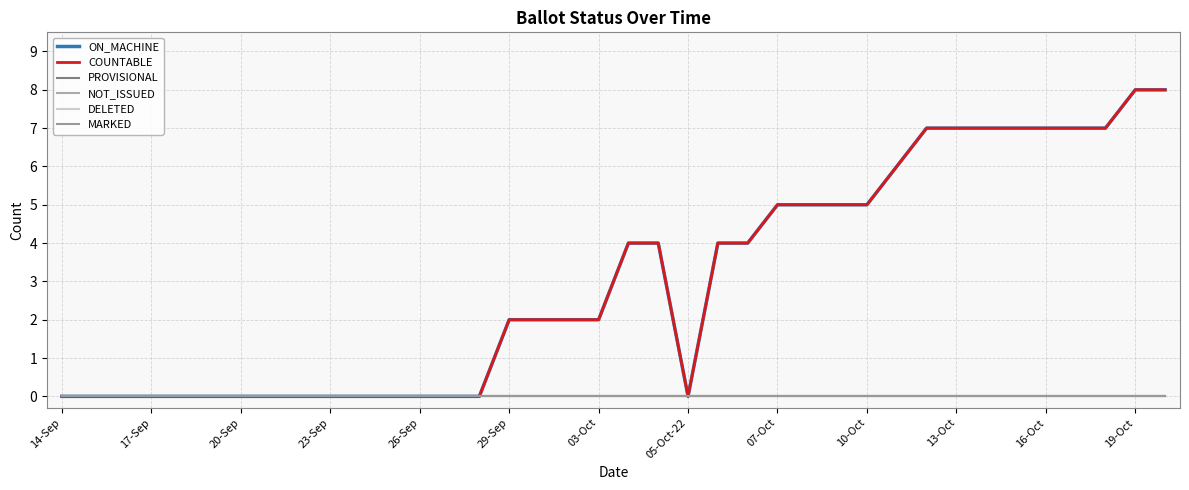

Rank the categories by PROVISIONAL value from highest to lowest.

14-Sep, 17-Sep, 20-Sep, 23-Sep, 26-Sep, 29-Sep, 03-Oct, 05-Oct-22, 07-Oct, 10-Oct, 13-Oct, 16-Oct, 19-Oct, 13, 14, 15, 16, 17, 18, 19, 20, 21, 22, 23, 24, 25, 26, 27, 28, 29, 30, 31, 32, 33, 34, 35, 36, 37